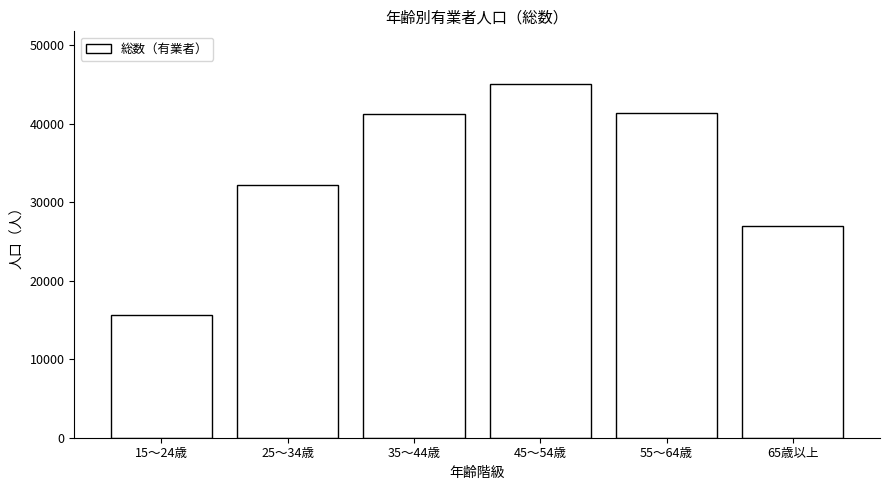

Which label corresponds to the largest value in the chart?

45～54歳